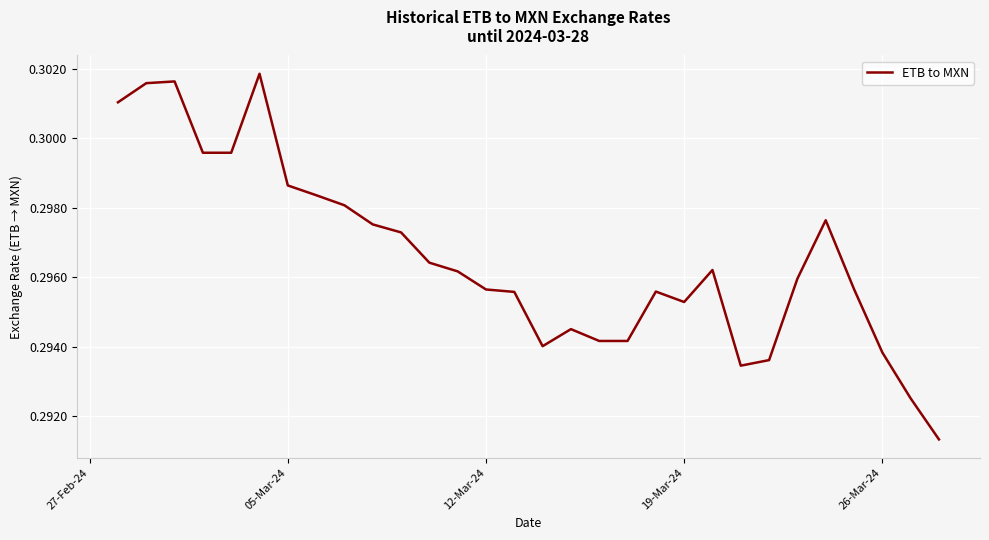

Is this an area chart (filled region under the line)?

No